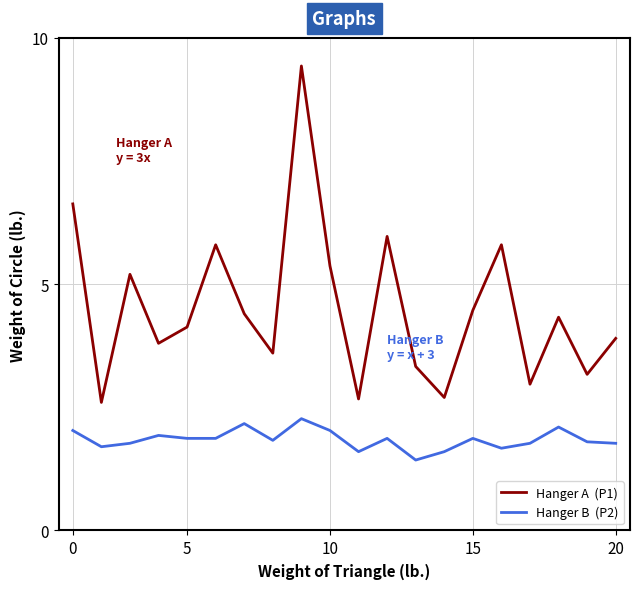

What is the greatest value displayed?

9.4